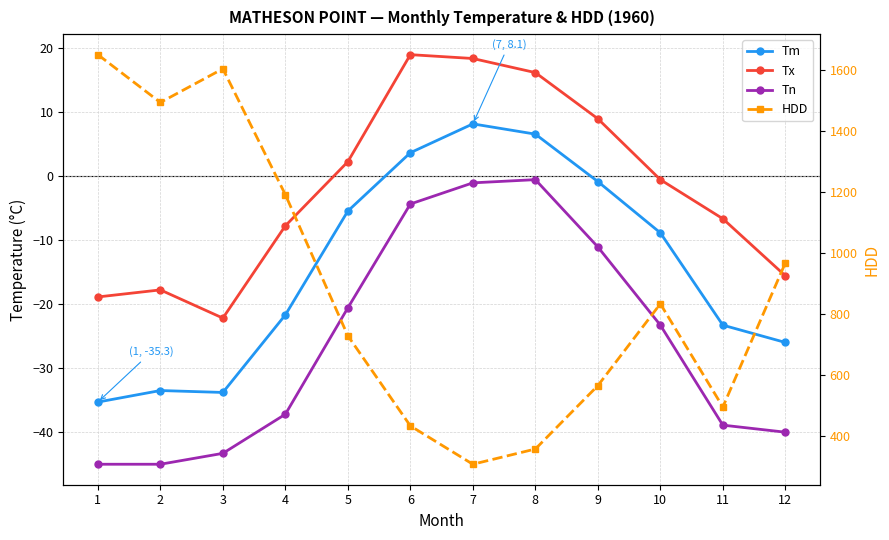

Between 10 and 11, which is larger?

10